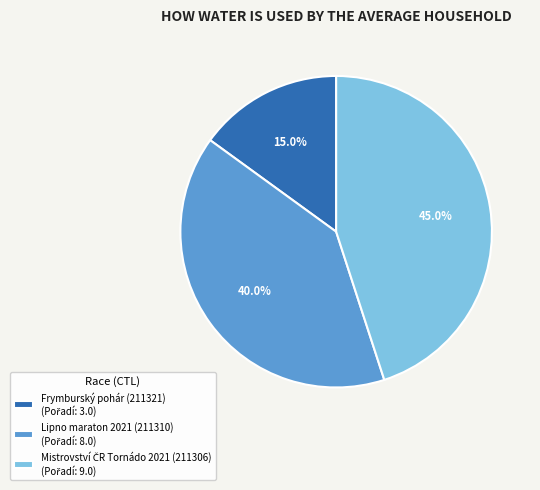

Is there a majority slice in this chart?

No